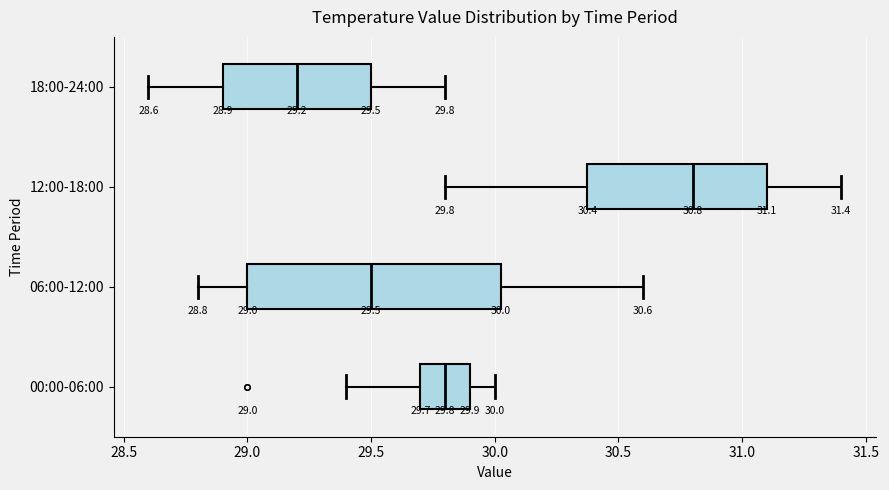

Comparing the boxes themselves (not the whiskers), which one is the widest?

06:00-12:00